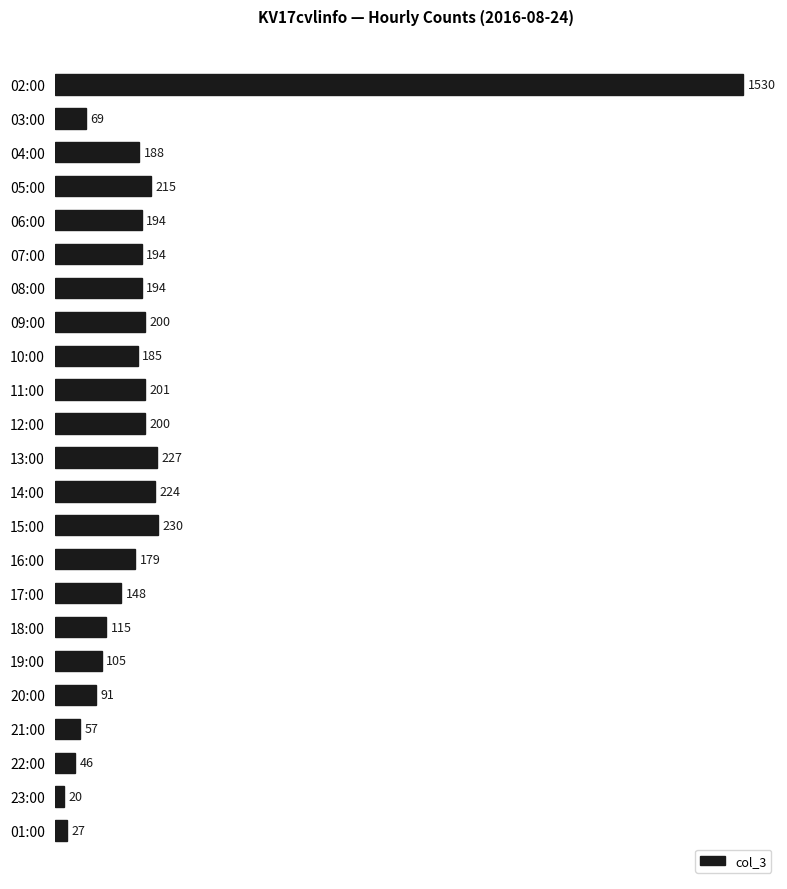

Reading bottom to top, extract all data points from this chart.

01:00=27	23:00=20	22:00=46	21:00=57	20:00=91	19:00=105	18:00=115	17:00=148	16:00=179	15:00=230	14:00=224	13:00=227	12:00=200	11:00=201	10:00=185	09:00=200	08:00=194	07:00=194	06:00=194	05:00=215	04:00=188	03:00=69	02:00=1530